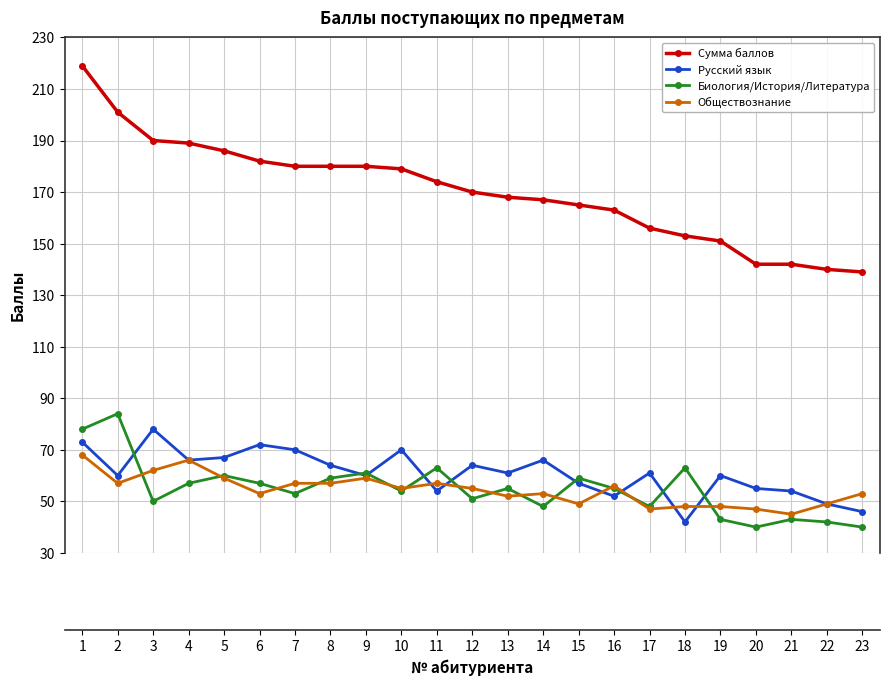

Does the chart have visible grid lines?

Yes